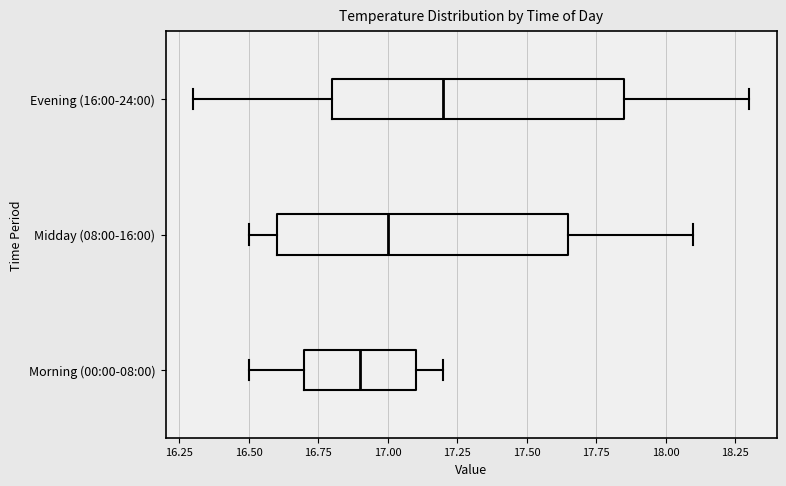

Which box's median line is the furthest to the right?

Evening (16:00-24:00)